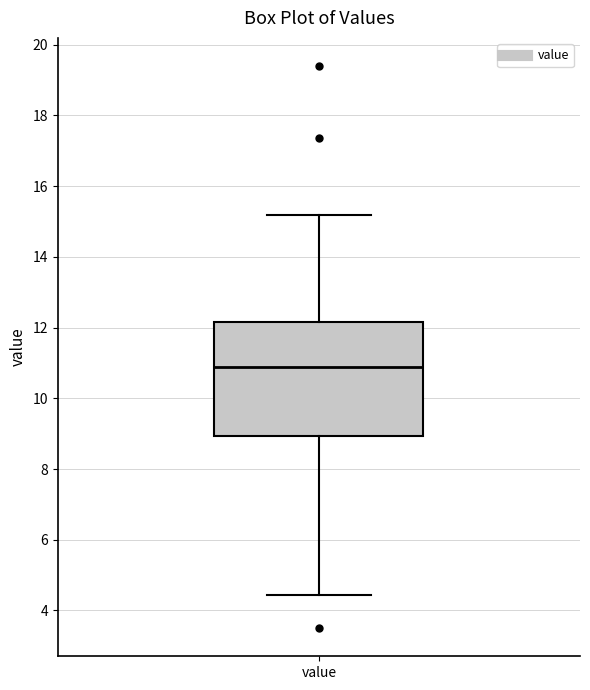

Transcribe this box plot: give where the median line is, the range the box spans, and where the two whiskers end, as read against the y-axis. The values are not printed on the chart, so give them approximately, as read against the axis.

median 10.8, box 9.0 to 12.2, whiskers 4.4 to 15.2